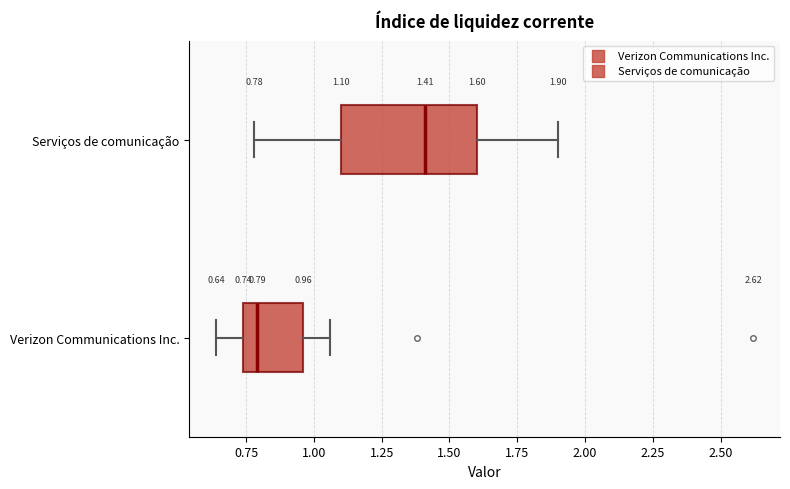

Which box's median line is the furthest to the right?

Serviços de comunicação